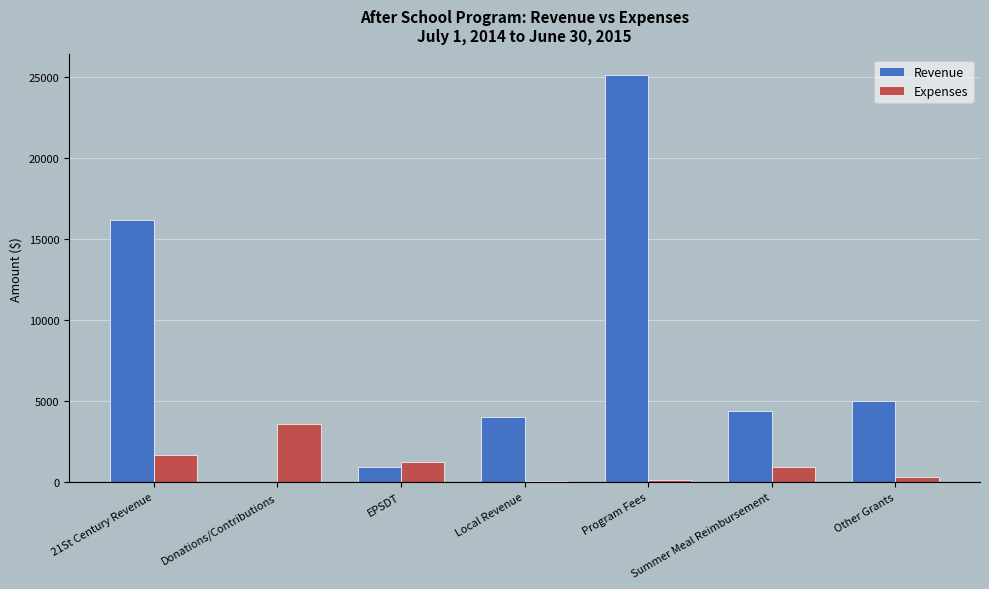

True or false: Revenue has a value of 36683.7 at Program Fees.

False